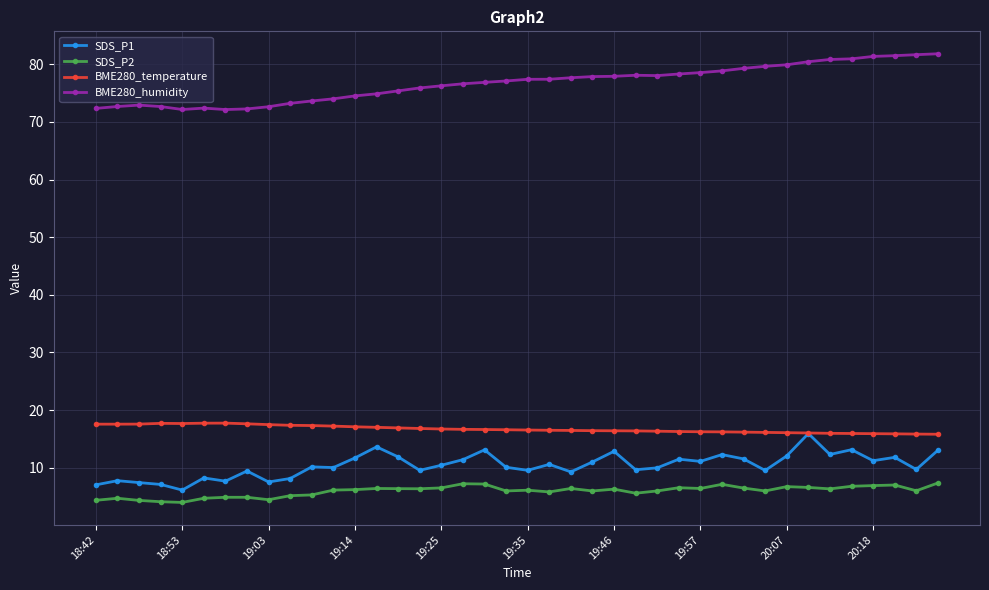

Which series has the largest total across all categories?

BME280_humidity